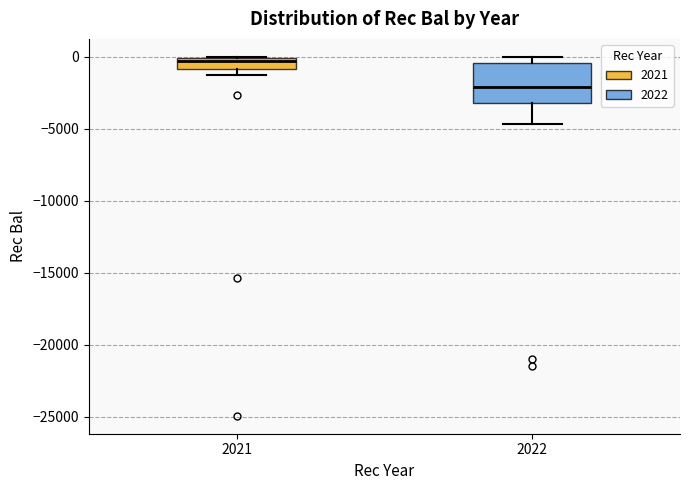

Which box is the tallest, from its lower edge to its upper edge?

2022